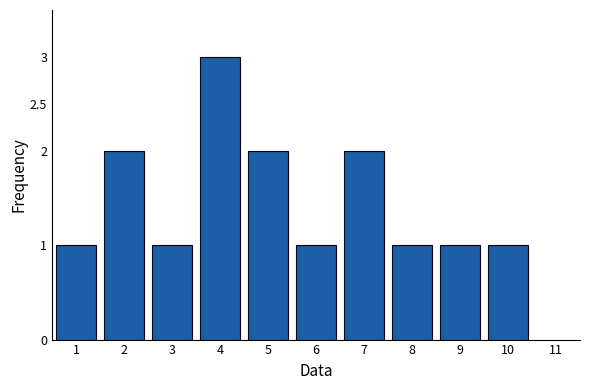

Reading left to right, what are all the values shown in this chart?

1=1	2=2	3=1	4=3	5=2	6=1	7=2	8=1	9=1	10=1